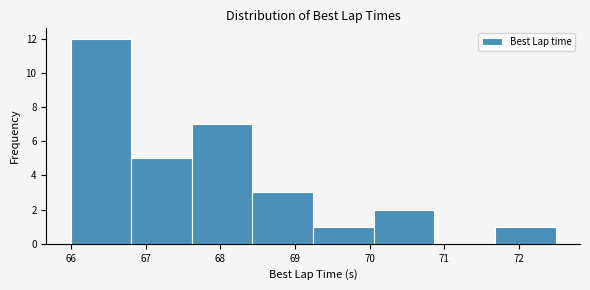

Over which range of the x-axis is the bar tallest?

66.0 to 66.8